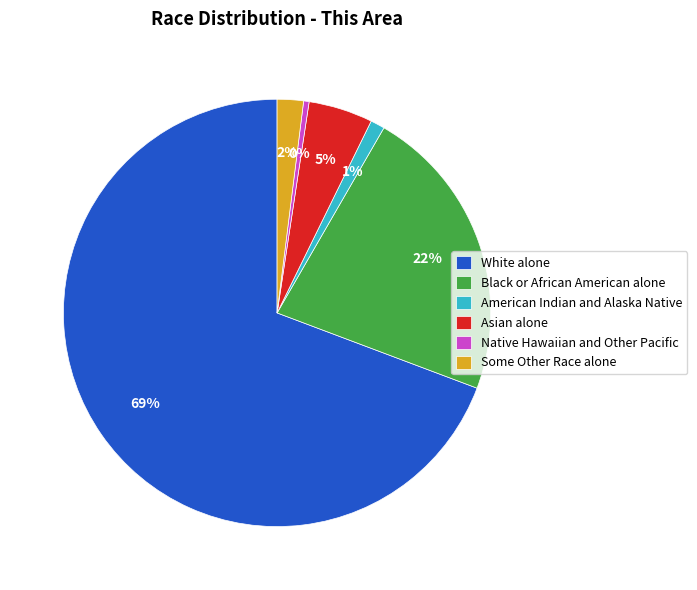

To the nearest percent, what is the combined percentage of Black or African American alone and White alone?

92%